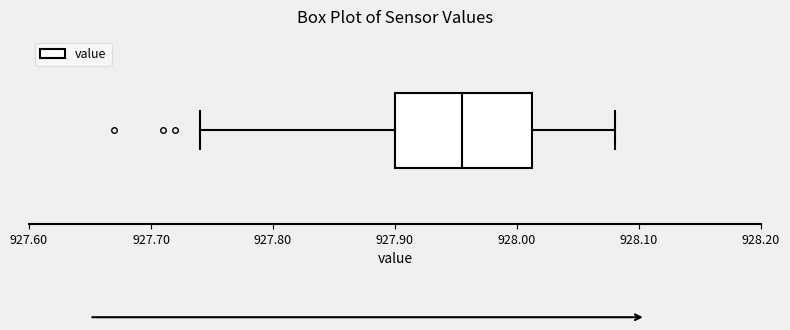

Read this box plot against the x-axis: the position of the median line, the range covered by the box, and the ends of both whiskers. The values are not printed on the chart, so give them approximately, as read against the axis.

median 927.96, box 927.90 to 928.01, whiskers 927.74 to 928.08